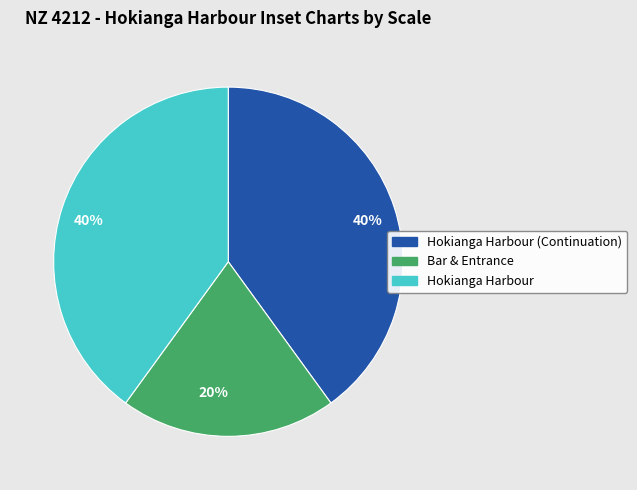

Is it true that Hokianga Harbour is 52% of the pie?

False